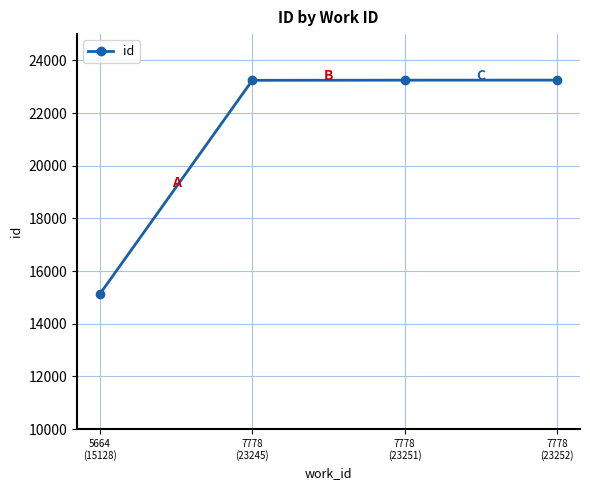

What is the value of the 3rd point from the left?

23251